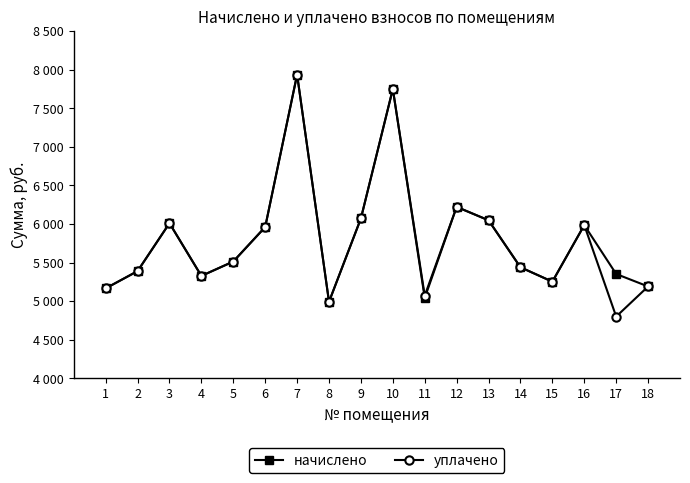

Is this an area chart (filled region under the line)?

No